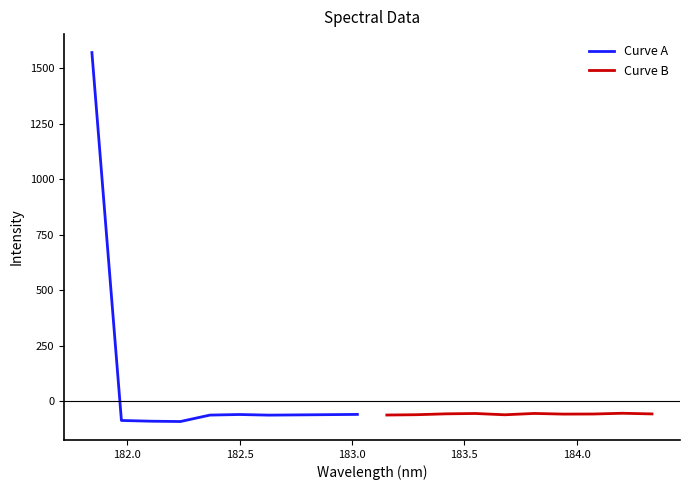

What is the minimum value for Curve A?

-91.2